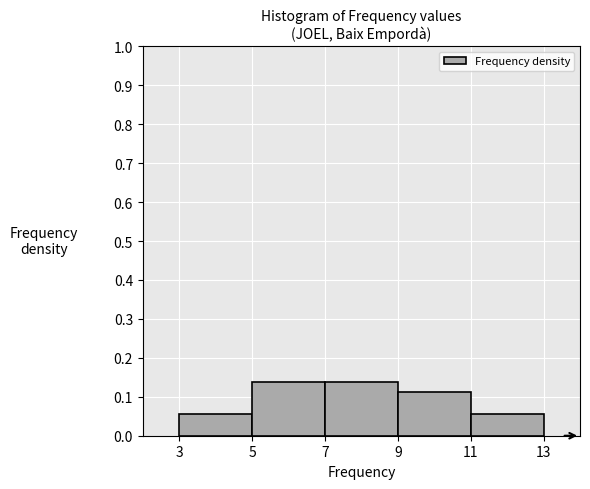

Reading left to right, list every bar in this chart as the range it spans on the x-axis followed by its height. The values are not printed on the chart, so give them approximately, as read against the axis.

3 to 5: 0.06
5 to 7: 0.14
7 to 9: 0.14
9 to 11: 0.11
11 to 13: 0.06